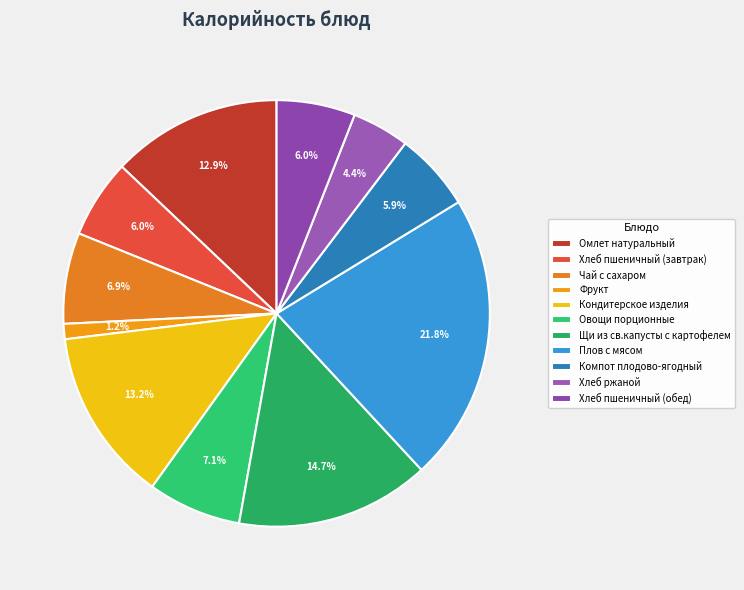

What is the smallest slice in the pie chart?

Фрукт